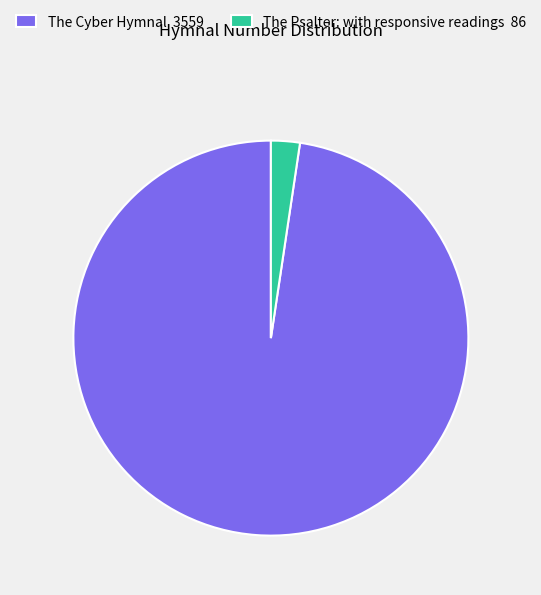

What is the ratio of the value at The Cyber Hymnal 3559 to the value at The Psalter: with responsive readings 86?

41.4